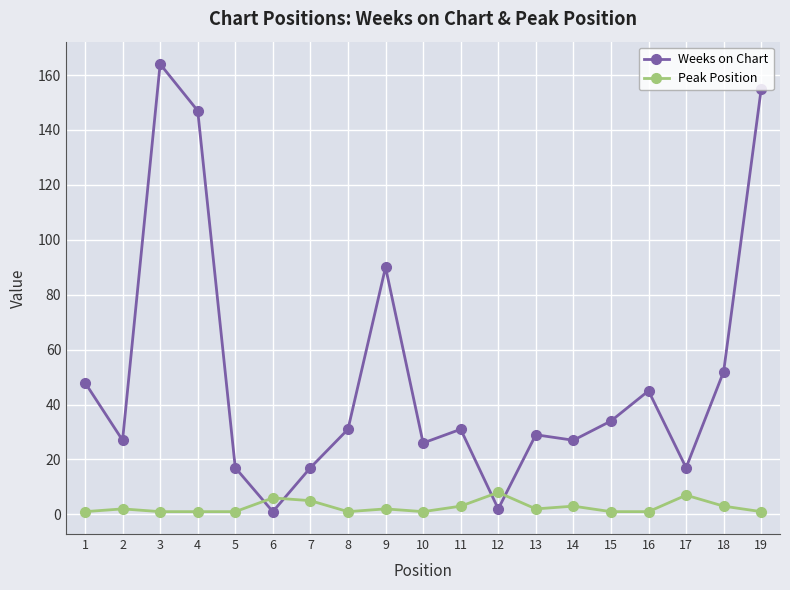

Reading left to right, what are all the values shown in this chart?

Weeks on Chart: 1=48	2=27	3=164	4=147	5=17	6=1	7=17	8=31	9=90	10=26	11=31	12=2	13=29	14=27	15=34	16=45	17=17	18=52	19=155
Peak Position: 1=1	2=2	3=1	4=1	5=1	6=6	7=5	8=1	9=2	10=1	11=3	12=8	13=2	14=3	15=1	16=1	17=7	18=3	19=1